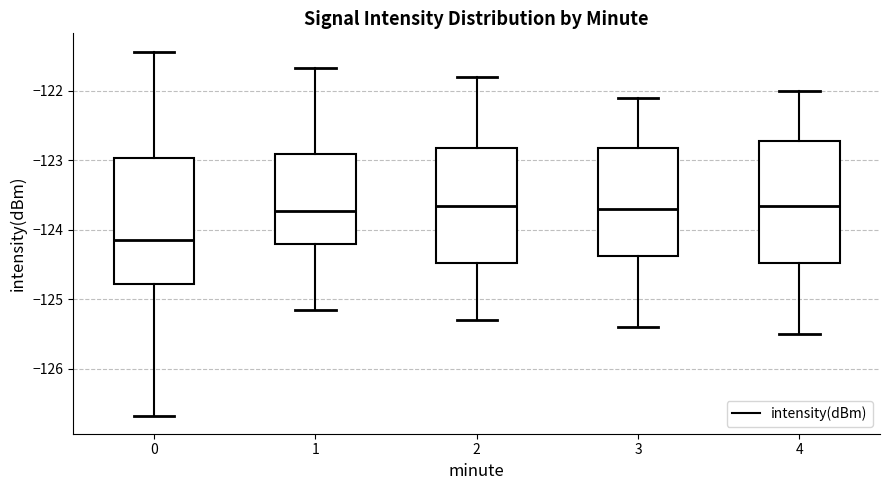

Where is the lower edge of the box at x = 2 on the y-axis? The values are not printed on the chart, so give them approximately, as read against the axis.

-124.5